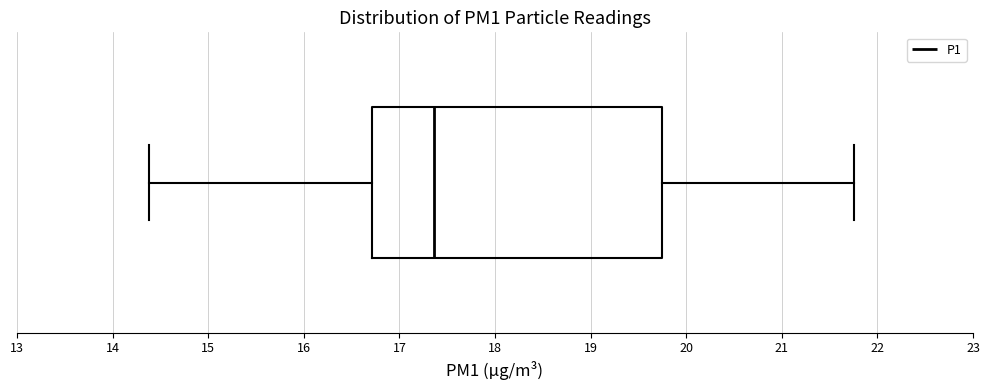

Where does the left whisker of the box end on the x-axis? The values are not printed on the chart, so give them approximately, as read against the axis.

14.4